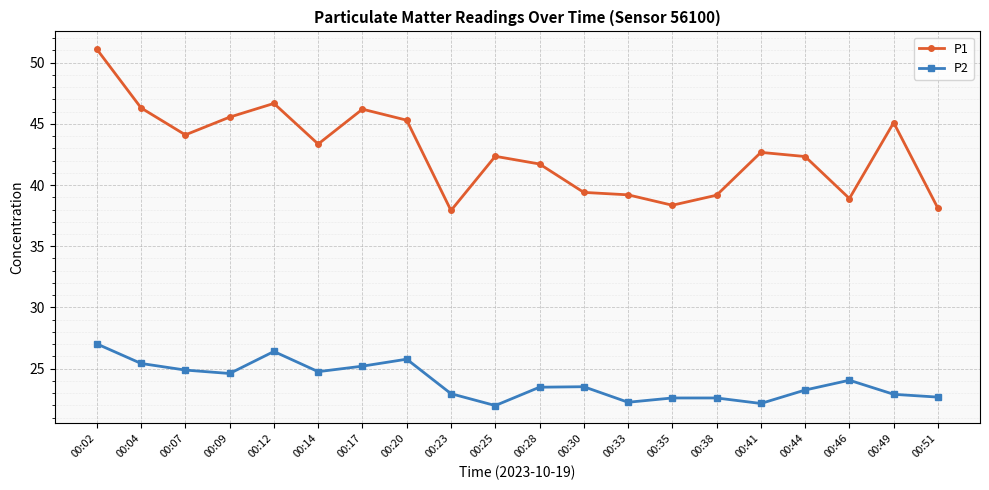

At which category does P1 reach its first local peak?

00:12